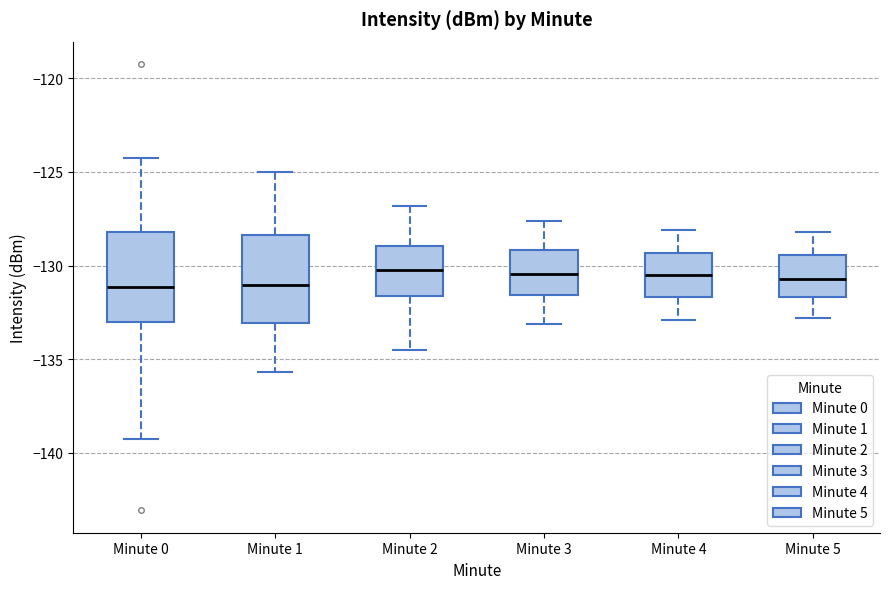

Where does the median line of the box for Minute 4 sit on the y-axis? The values are not printed on the chart, so give them approximately, as read against the axis.

-130.5